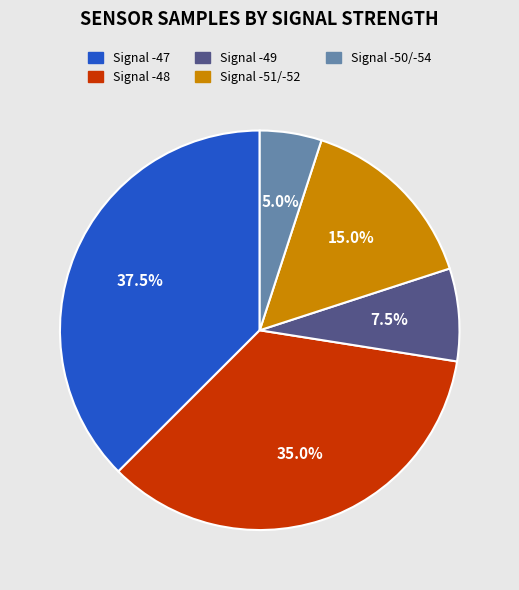

Combined, what portion of the pie is Signal -49 and Signal -47?

45.0%